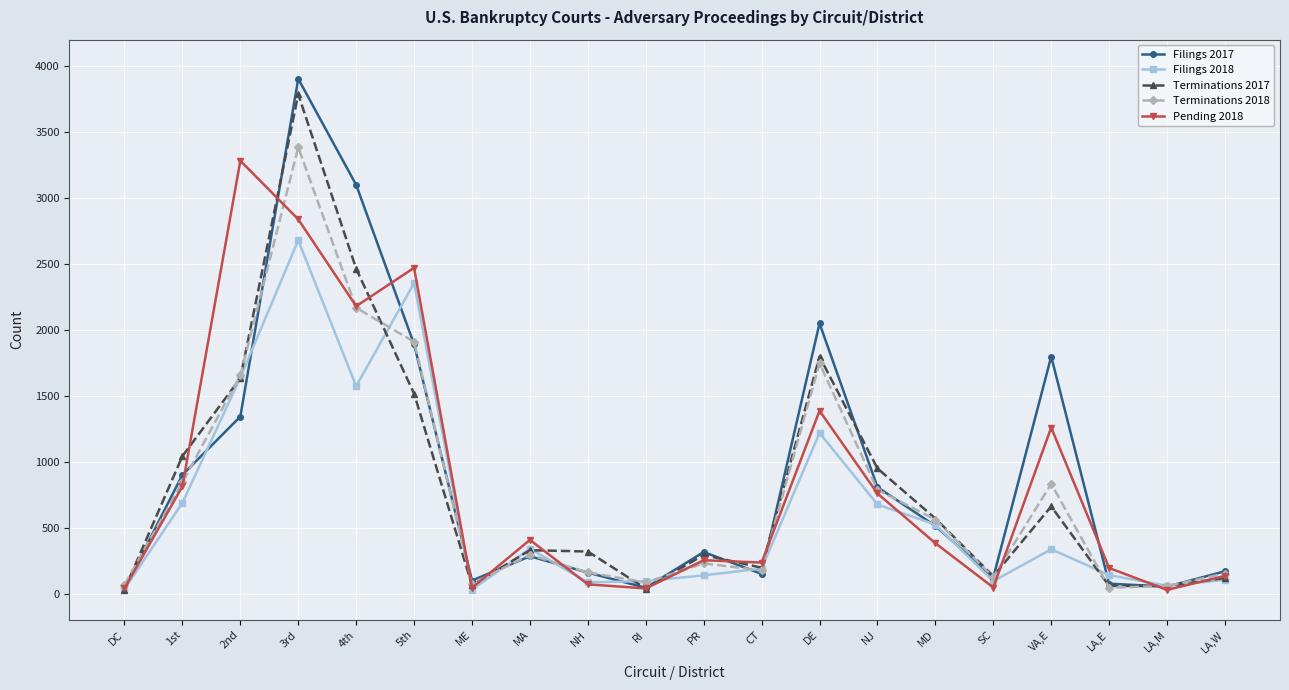

Is it true that Filings 2017 equals 159 at NH?

True